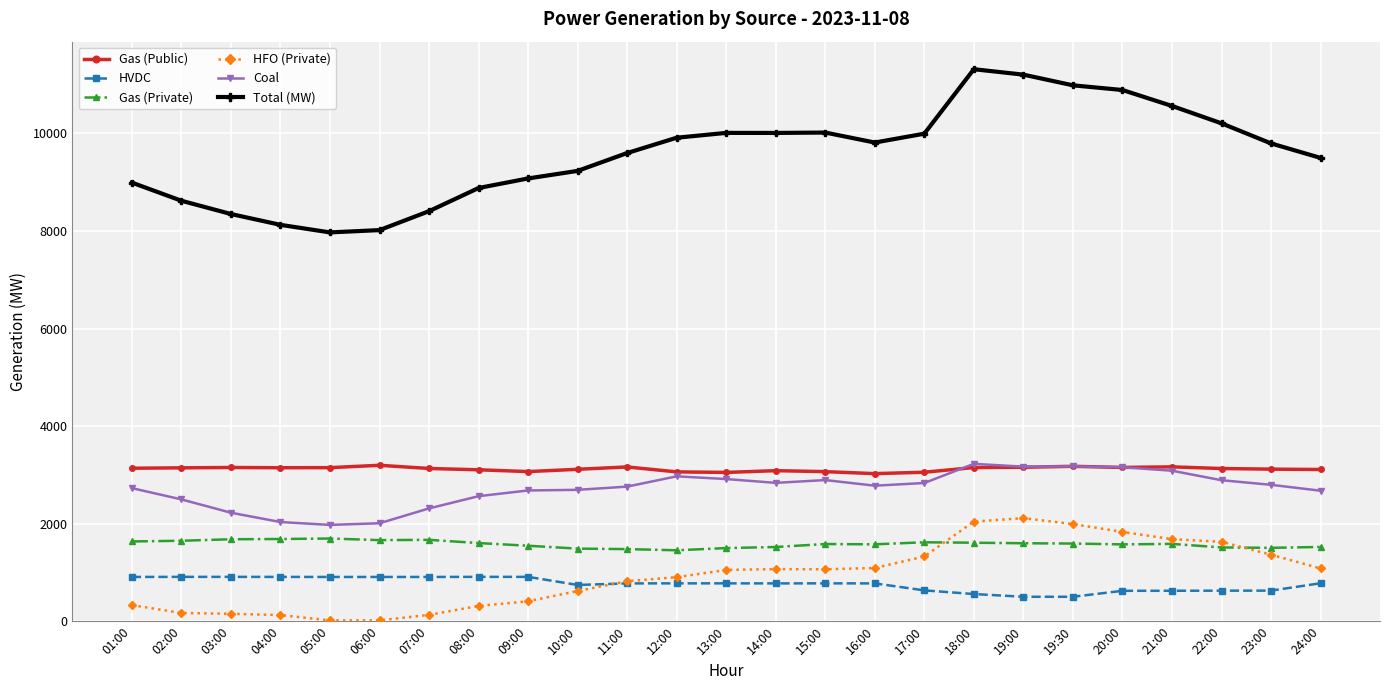

At how many categories does at least one series exceed 582?

25